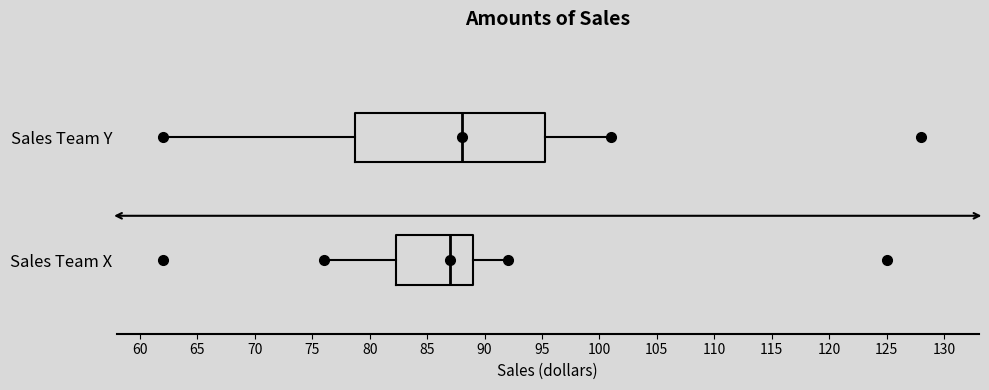

Comparing the boxes themselves (not the whiskers), which one is the widest?

Sales Team Y